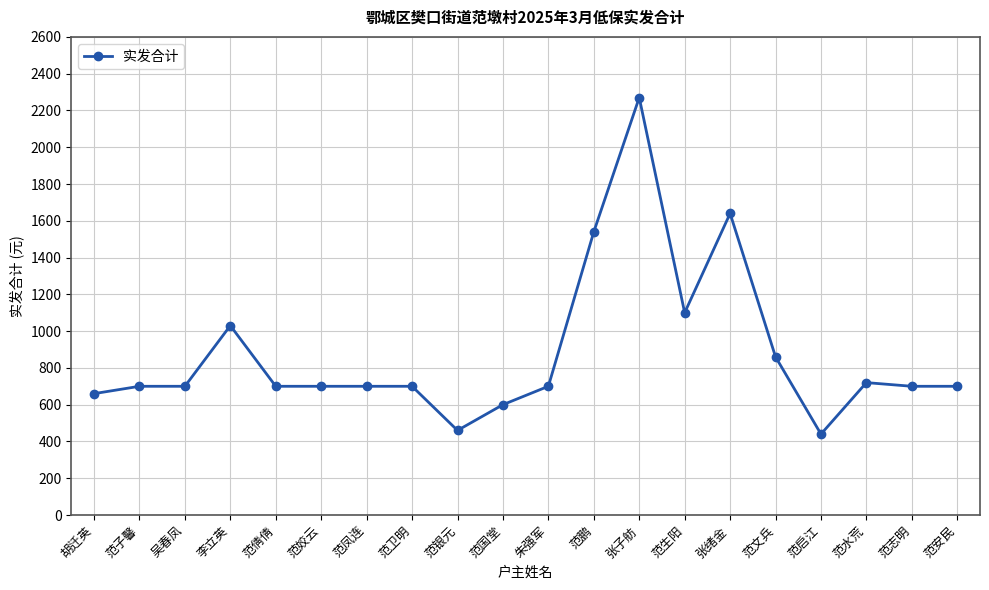

True or false: the data has more than 2 interior local peaks.

True